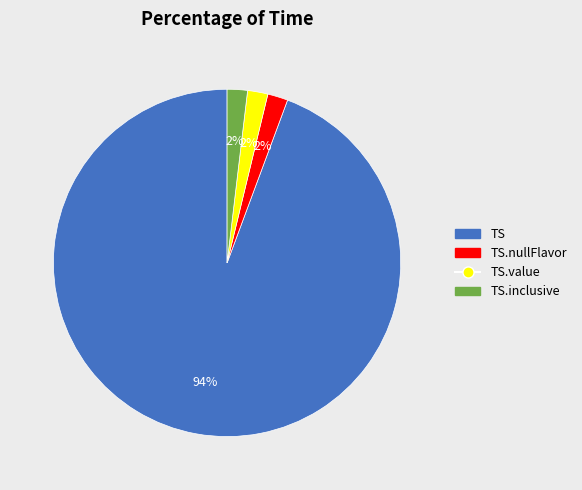

Is there a majority slice in this chart?

Yes